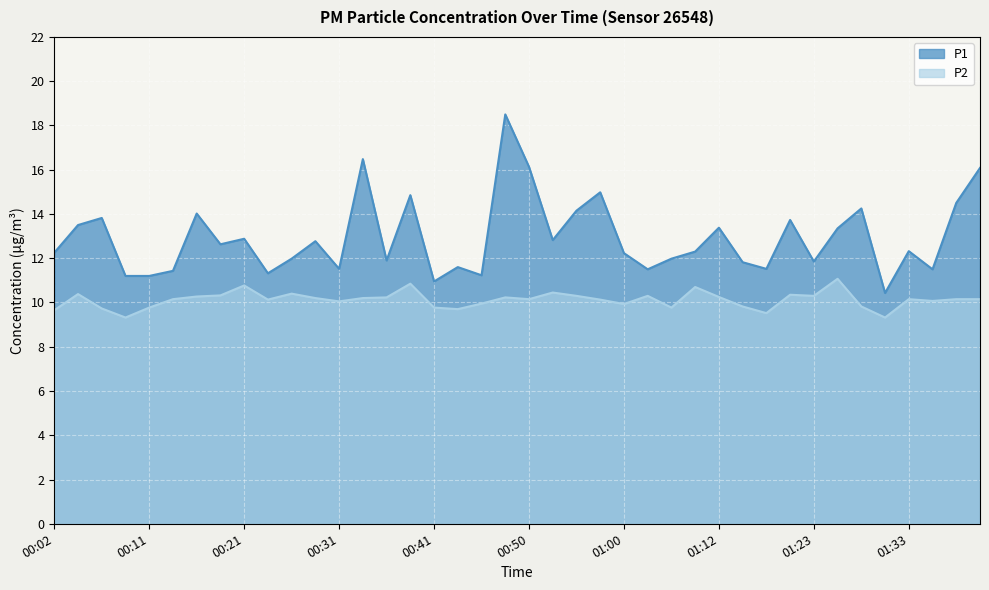

True or false: P2 and P1 intersect in this chart.

False